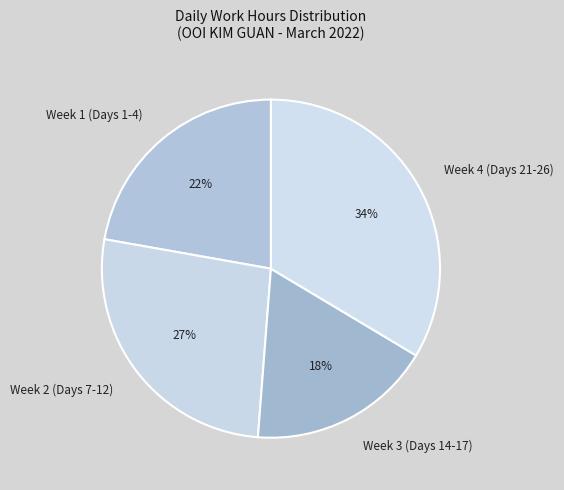

Rank the categories by value from highest to lowest.

Week 4 (Days 21-26), Week 2 (Days 7-12), Week 1 (Days 1-4), Week 3 (Days 14-17)